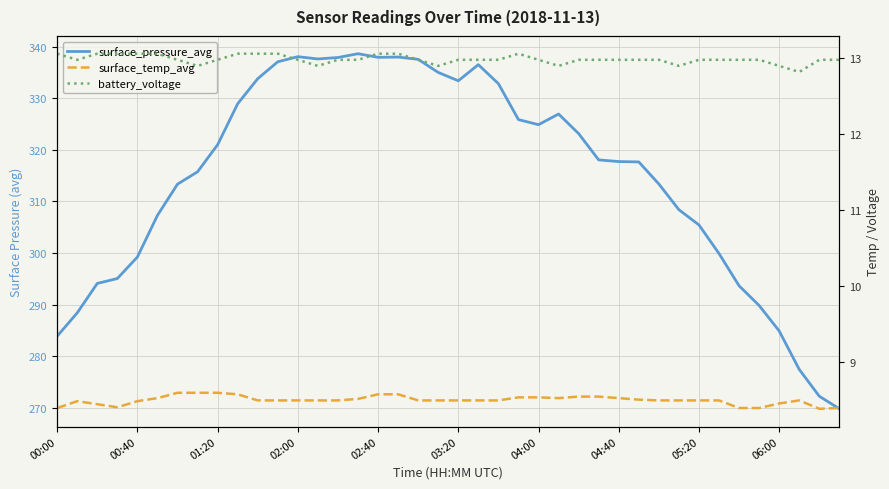

What is the total value across all series at 15?

360.1